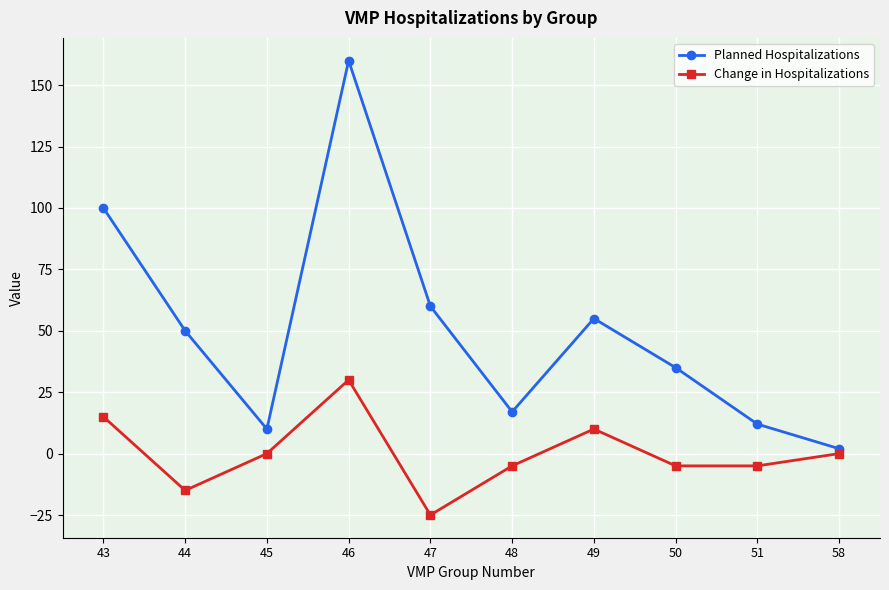

At which category is the sum across all series the highest?

46